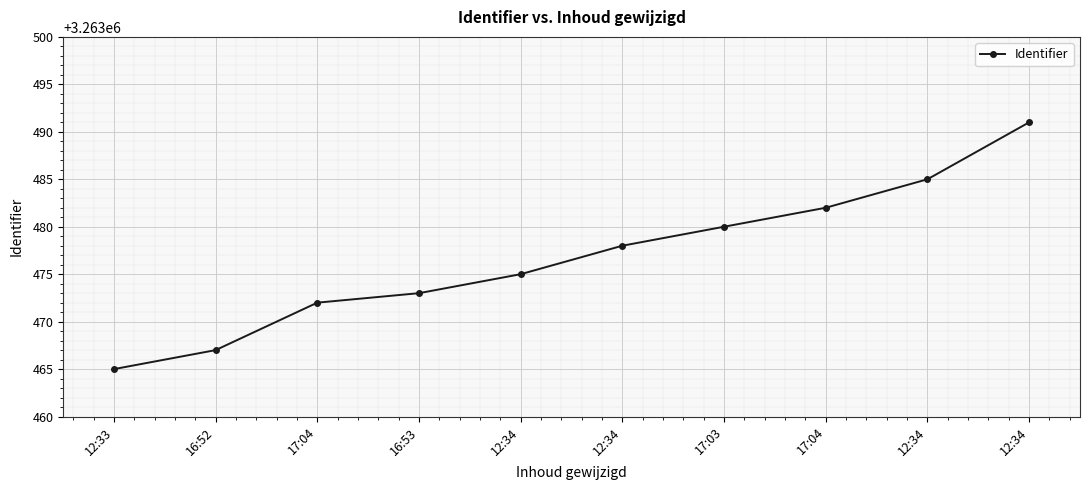

Is this an area chart (filled region under the line)?

No